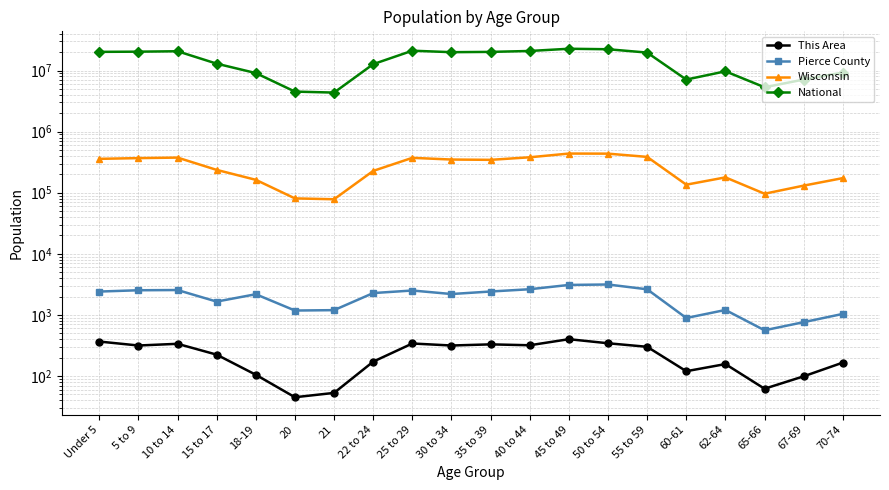

Reading right to left, transcribe all the data shown in this chart.

This Area: 70-74=166	67-69=99	65-66=62	62-64=157	60-61=120	55 to 59=301	50 to 54=344	45 to 49=401	40 to 44=319	35 to 39=330	30 to 34=316	25 to 29=341	22 to 24=172	21=53	20=45	18-19=105	15 to 17=224	10 to 14=337	5 to 9=316	Under 5=367
Pierce County: 70-74=1040	67-69=762	65-66=561	62-64=1206	60-61=891	55 to 59=2629	50 to 54=3150	45 to 49=3097	40 to 44=2635	35 to 39=2418	30 to 34=2199	25 to 29=2511	22 to 24=2280	21=1198	20=1181	18-19=2182	15 to 17=1654	10 to 14=2556	5 to 9=2535	Under 5=2414
Wisconsin: 70-74=173467	67-69=130713	65-66=96316	62-64=178388	60-61=135437	55 to 59=385986	50 to 54=436126	45 to 49=437627	40 to 44=380338	35 to 39=345328	30 to 34=349347	25 to 29=372347	22 to 24=227573	21=78216	20=80763	18-19=162704	15 to 17=236505	10 to 14=375927	5 to 9=368617	Under 5=358443
National: 70-74=9278166	67-69=7115361	65-66=5319902	62-64=9704197	60-61=7113727	55 to 59=19664805	50 to 54=22298125	45 to 49=22708591	40 to 44=20890964	35 to 39=20179642	30 to 34=19962099	25 to 29=21101849	22 to 24=12712576	21=4354294	20=4519129	18-19=9086089	15 to 17=12954254	10 to 14=20677194	5 to 9=20348657	Under 5=20201362